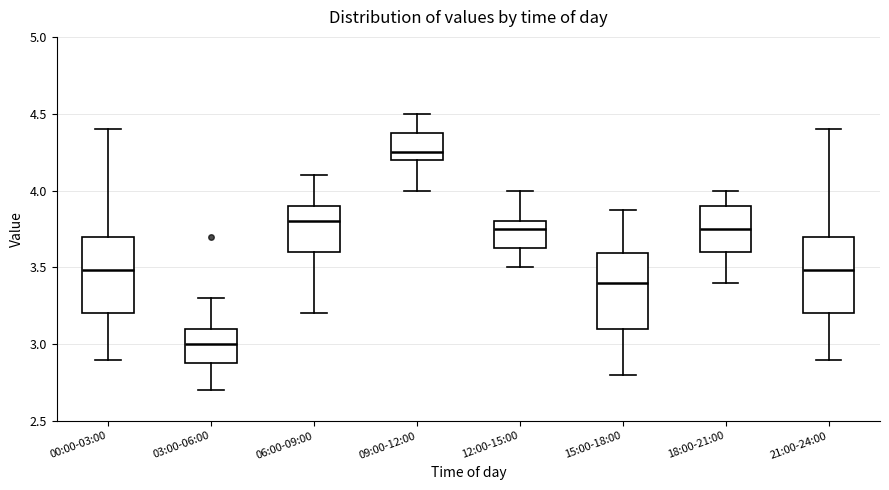

Reading left to right, read every box against the y-axis: the position of its median line, the range the box covers, and the ends of its whiskers. The values are not printed on the chart, so give them approximately, as read against the axis.

00:00-03:00: median 3.50, box 3.20 to 3.70, whiskers 2.90 to 4.40
03:00-06:00: median 3.00, box 2.90 to 3.10, whiskers 2.70 to 3.30
06:00-09:00: median 3.80, box 3.60 to 3.90, whiskers 3.20 to 4.10
09:00-12:00: median 4.25, box 4.20 to 4.40, whiskers 4.00 to 4.50
12:00-15:00: median 3.75, box 3.65 to 3.80, whiskers 3.50 to 4.00
15:00-18:00: median 3.40, box 3.10 to 3.60, whiskers 2.80 to 3.85
18:00-21:00: median 3.75, box 3.60 to 3.90, whiskers 3.40 to 4.00
21:00-24:00: median 3.50, box 3.20 to 3.70, whiskers 2.90 to 4.40